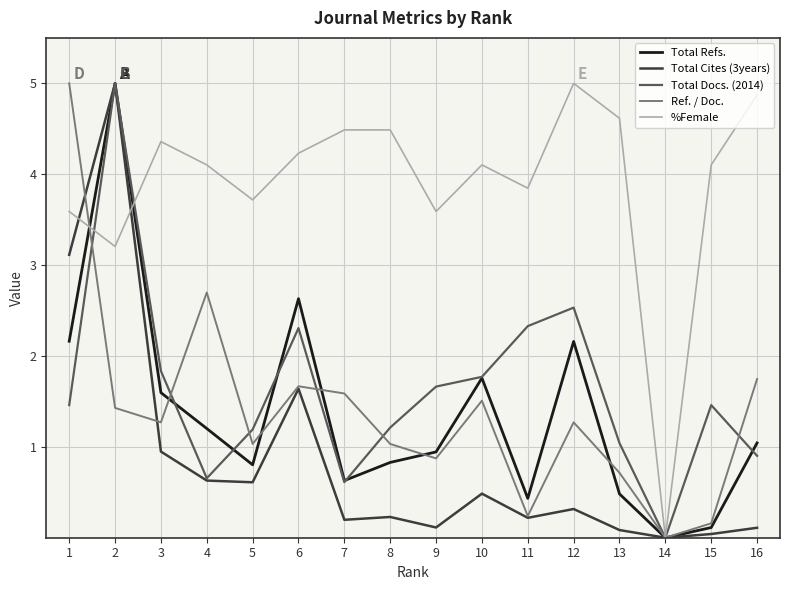

Where is %Female nearest to the value 2?

2